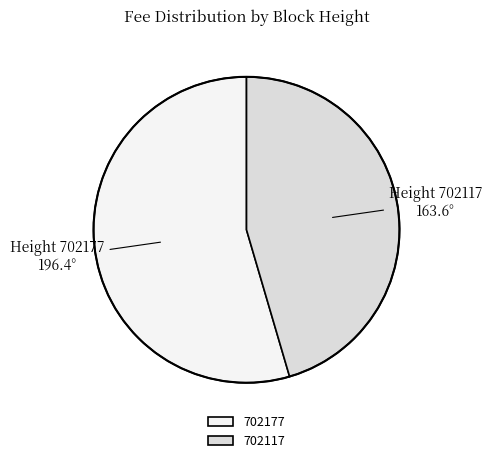

Do 702177 and 702117 together represent more than half of the pie?

Yes